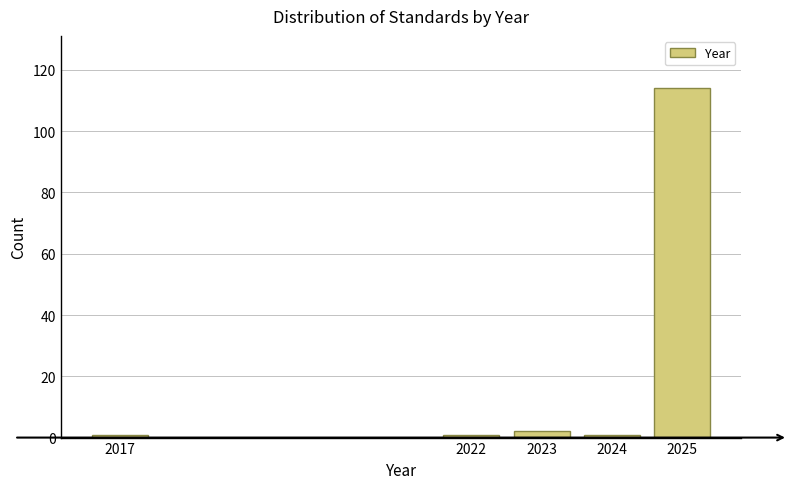

Reading left to right, what are all the values shown in this chart?

2017=1	2022=1	2023=2	2024=1	2025=114